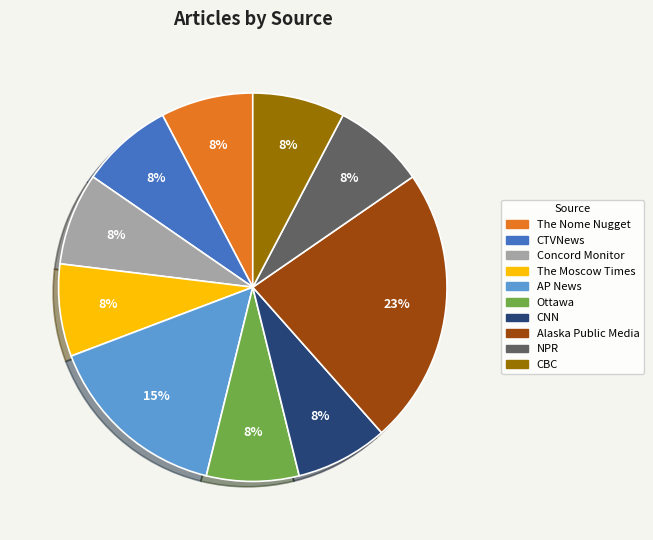

Does Concord Monitor account for over 50% of the chart?

No